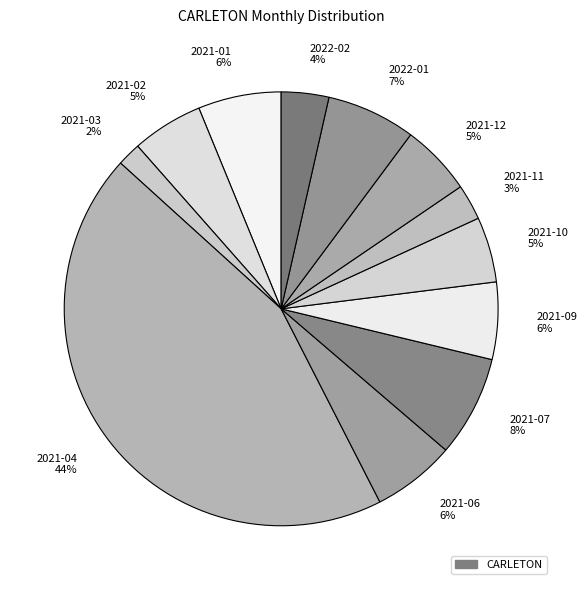

To the nearest percent, what portion does 2021-01 represent?

6%